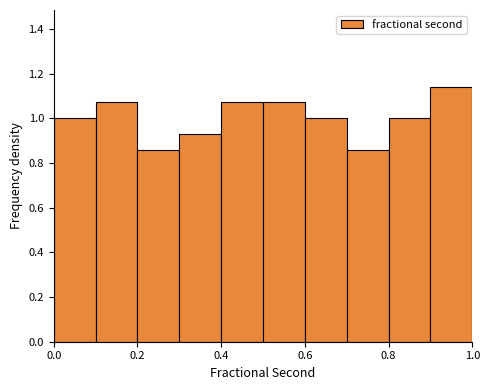

Over which range of the x-axis is the bar tallest?

0.9 to 1.0